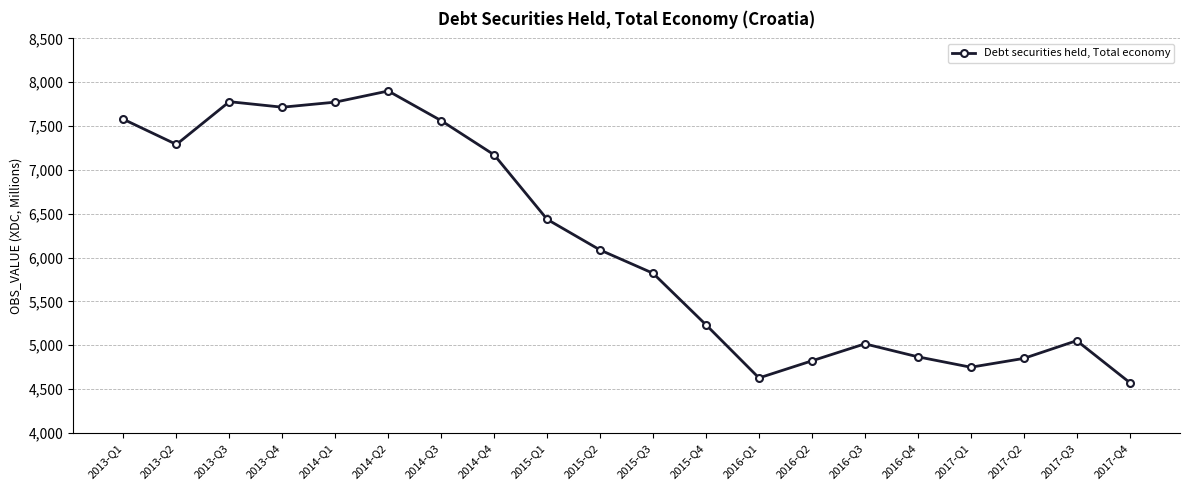

The value at 2013-Q1 is 7577.0. True or false?

True